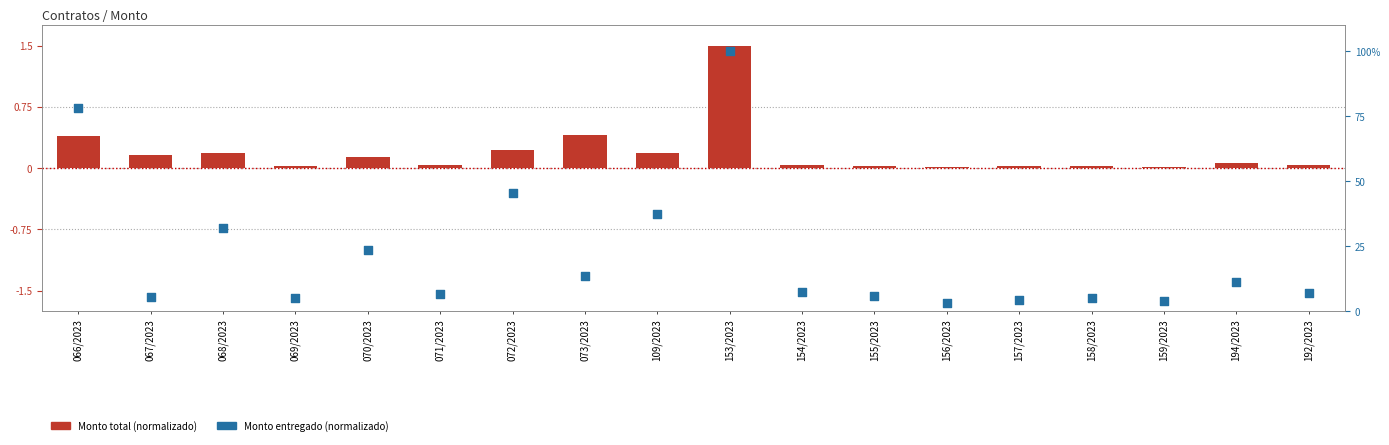

What is the total value across all series at 153/2023?

101.5